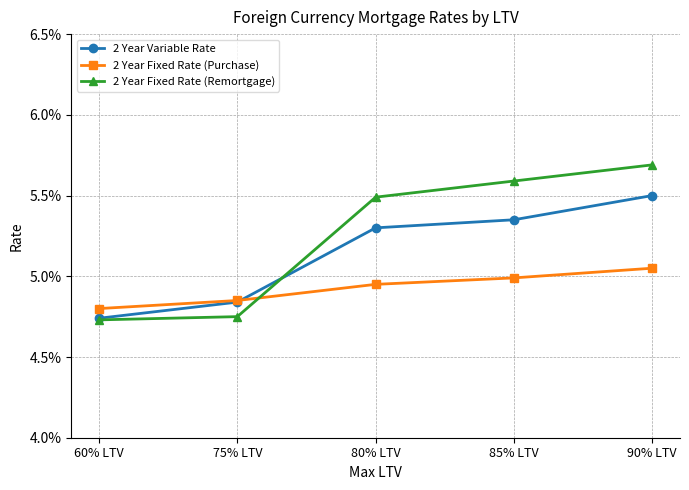

The 2 Year Fixed Rate (Remortgage) series shows 0.1 at 60% LTV. True or false?

False